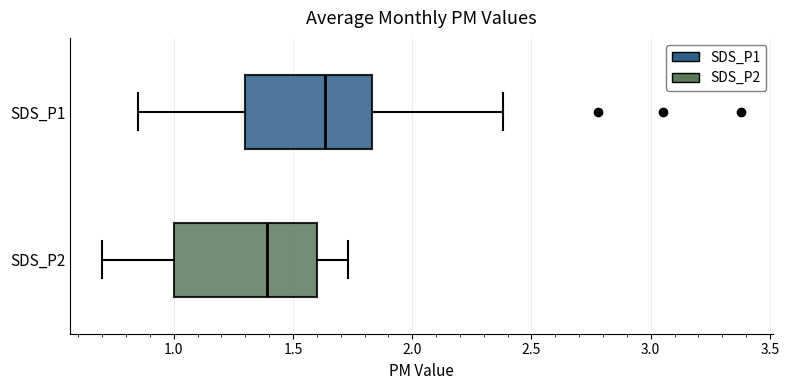

Where does the median line of the box for SDS_P2 sit on the x-axis? The values are not printed on the chart, so give them approximately, as read against the axis.

1.40